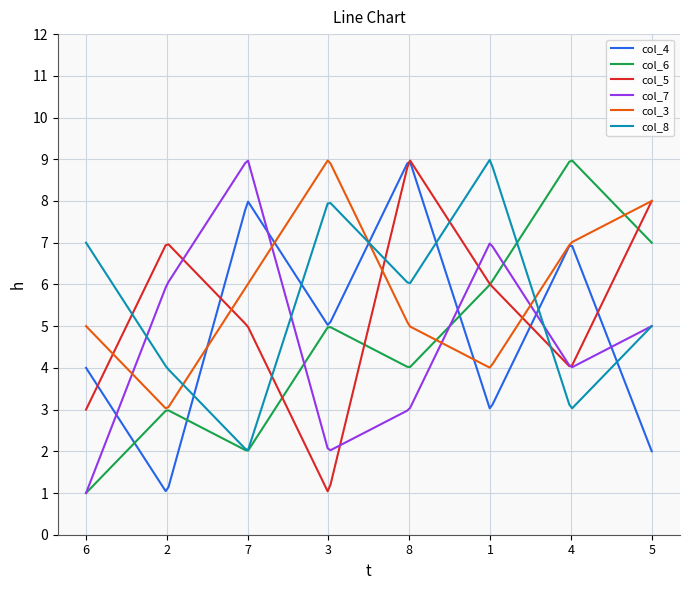

What is the minimum value shown in the chart?

1.0